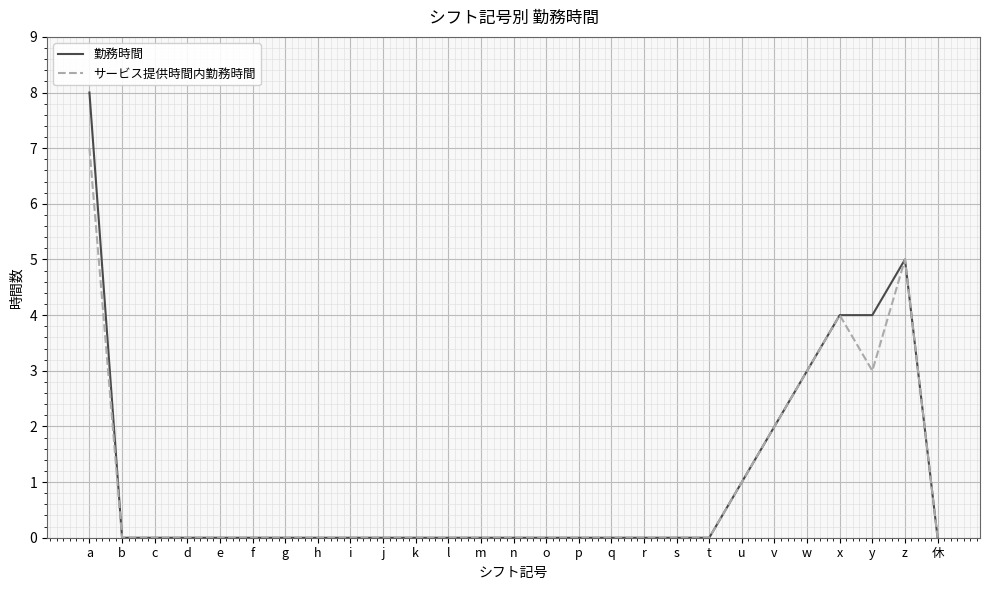

The 勤務時間 series shows 0 at f. True or false?

True